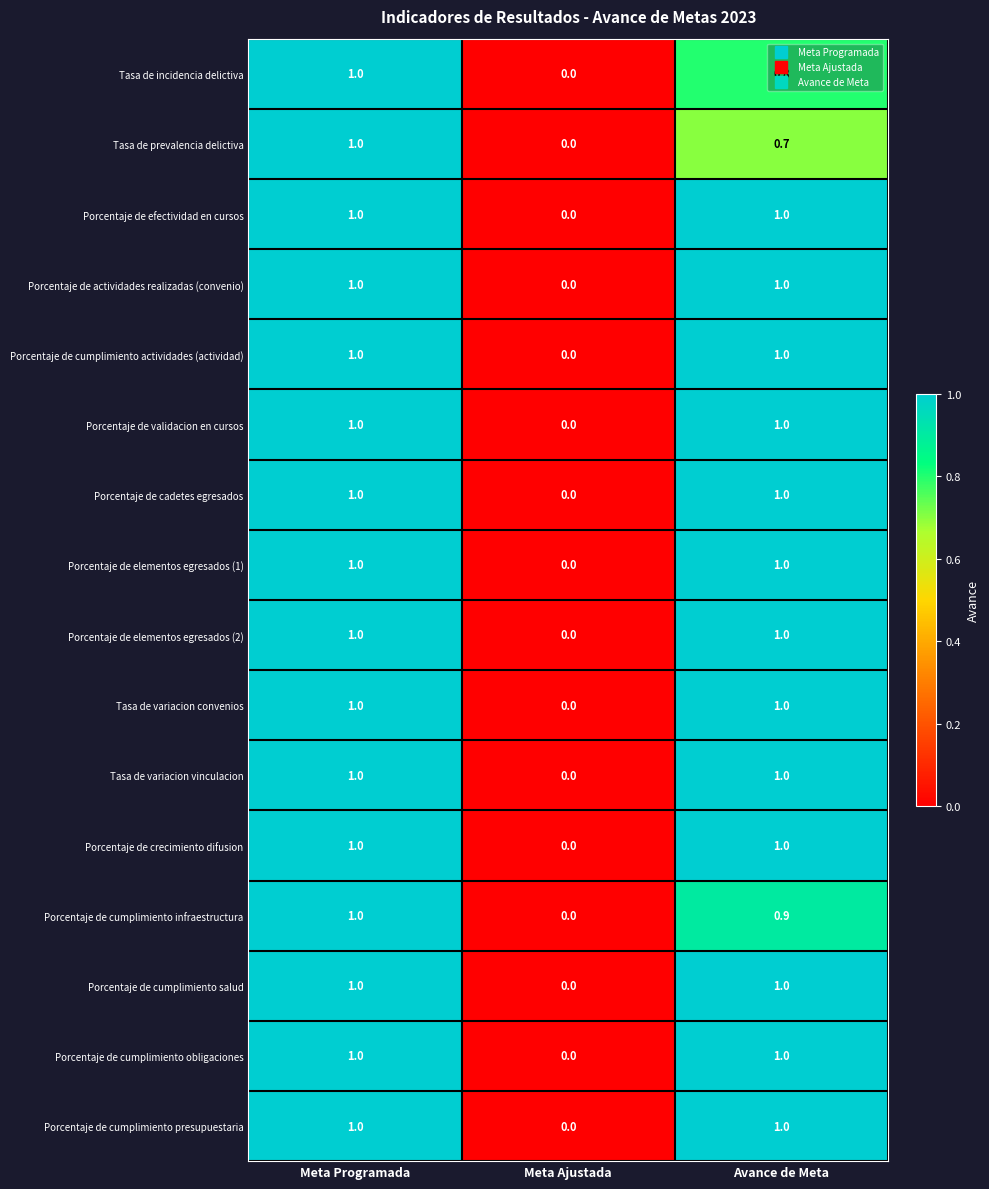

How many series are shown in this chart?

16